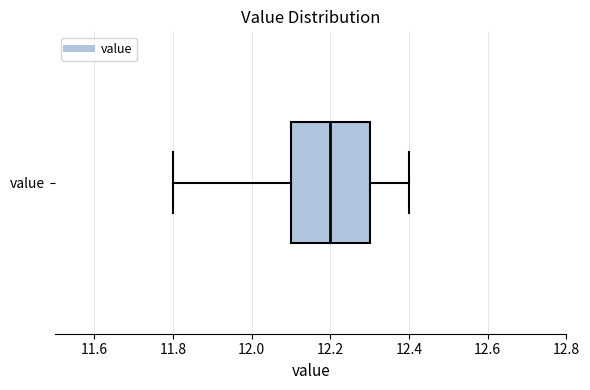

Where does the right whisker of the box for value end on the x-axis? The values are not printed on the chart, so give them approximately, as read against the axis.

12.4